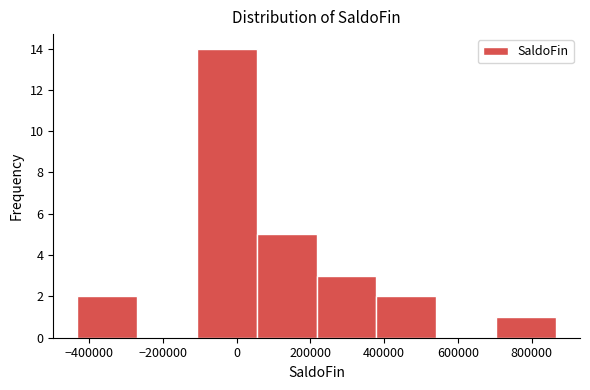

Reading left to right, list every bar in this chart as the range it spans on the x-axis followed by its height. Neither the bar edges nor the heights are printed on the chart, so give them approximately, as read against the axes.

-440000 to -280000: 2
-280000 to -100000: 0
-100000 to 60000: 14
60000 to 220000: 5
220000 to 380000: 3
380000 to 540000: 2
540000 to 700000: 0
700000 to 860000: 1